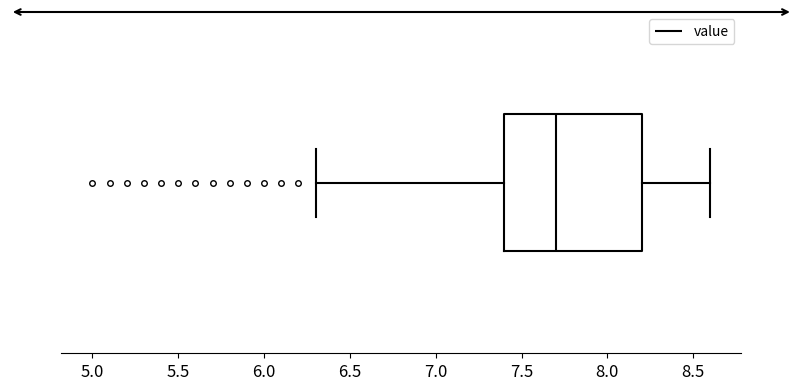

Transcribe this box plot: give where the median line is, the range the box spans, and where the two whiskers end, as read against the x-axis. The values are not printed on the chart, so give them approximately, as read against the axis.

median 7.7, box 7.4 to 8.2, whiskers 6.3 to 8.6